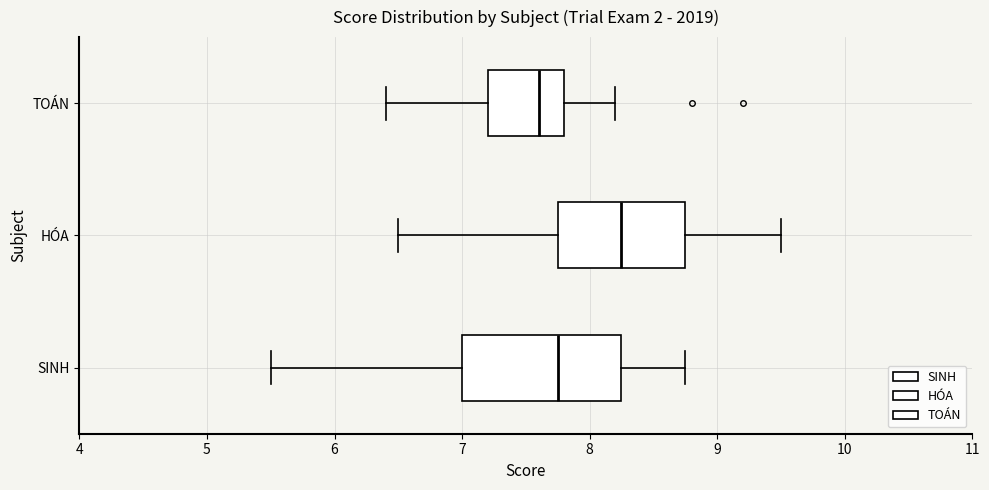

Reading bottom to top, transcribe this box plot: for each box, give where its median line is, the range the box spans, and where its two whiskers end, as read against the x-axis. The values are not printed on the chart, so give them approximately, as read against the axis.

SINH: median 7.8, box 7.0 to 8.3, whiskers 5.5 to 8.8
HÓA: median 8.3, box 7.8 to 8.8, whiskers 6.5 to 9.5
TOÁN: median 7.6, box 7.2 to 7.8, whiskers 6.4 to 8.2